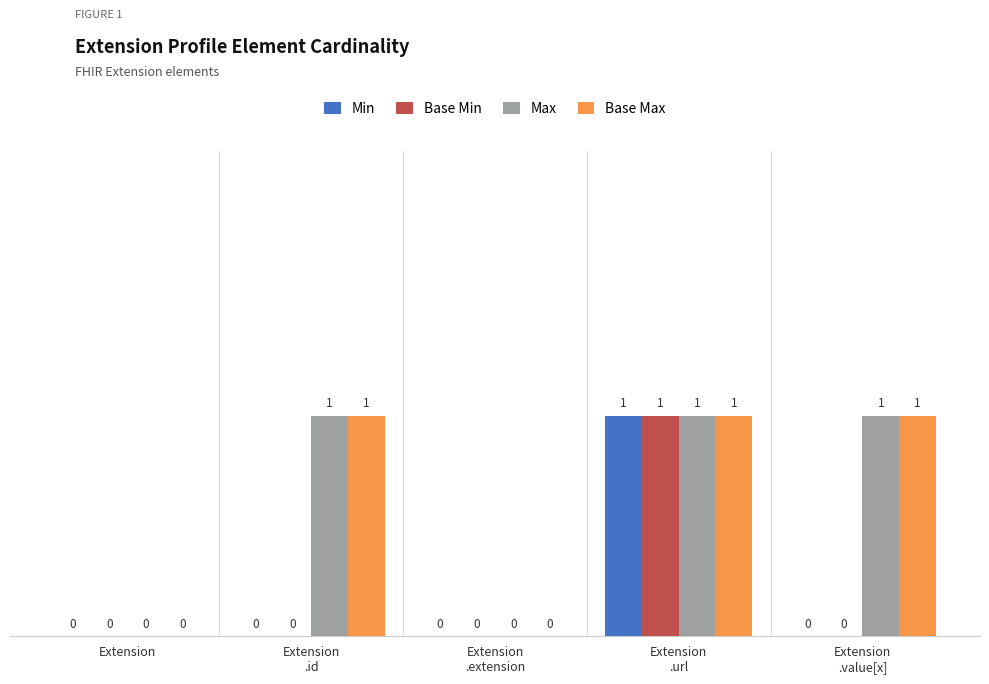

At which category is the sum across all series the highest?

Extension
.url